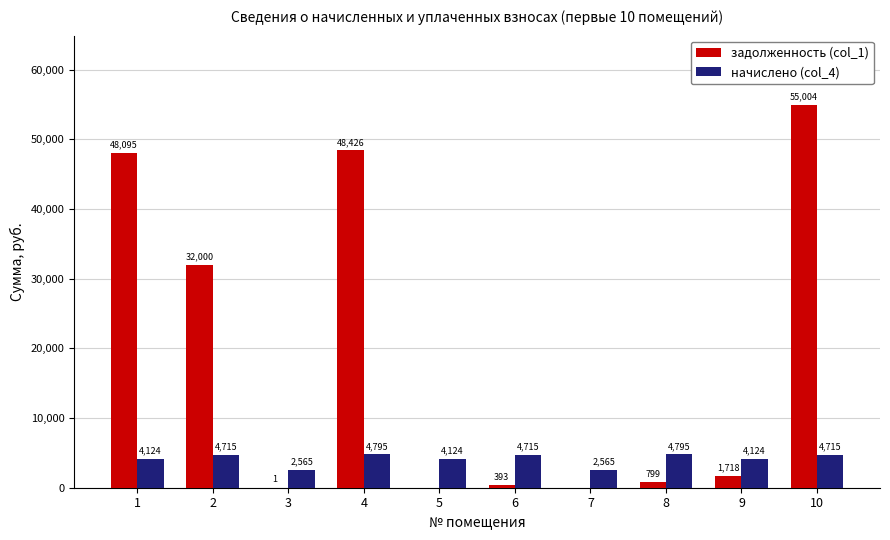

How many values in the начислено (col_4) series exceed 4715?

5